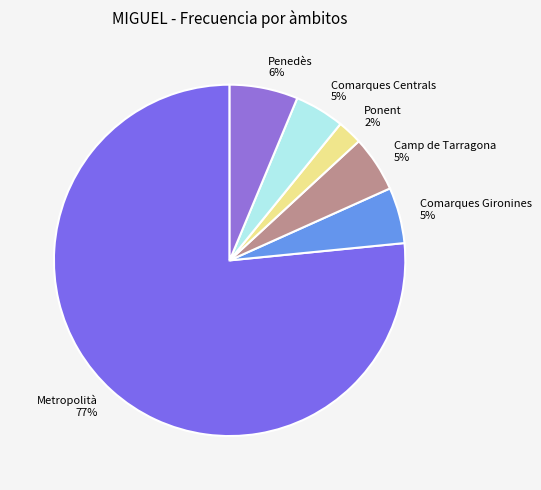

Is the sum of Comarques Centrals and Camp de Tarragona greater than half?

No